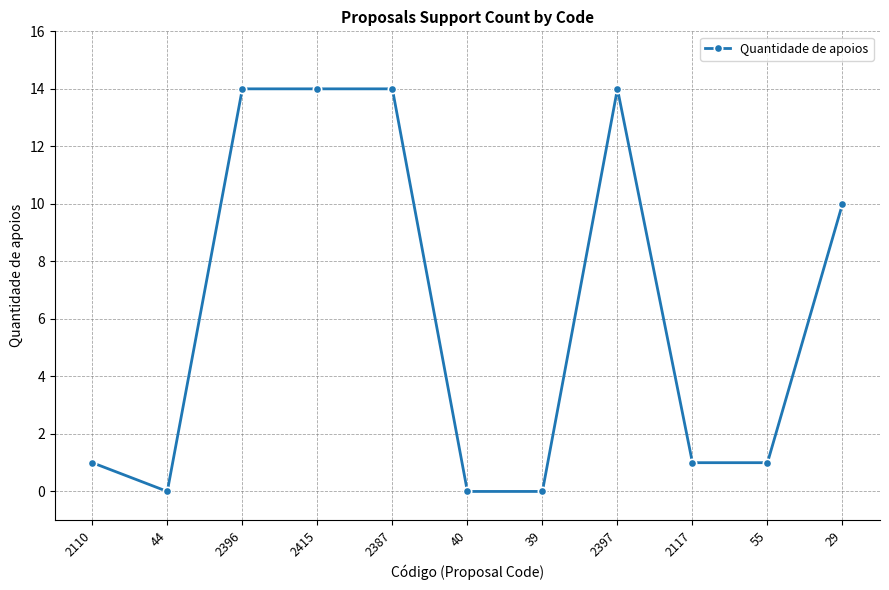

What is the label of the 11th point from the right?

2110